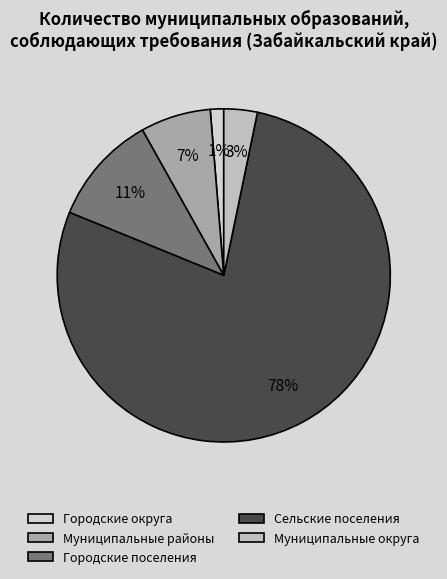

To the nearest percent, what is the difference between the largest and smallest slice percentages?

77%